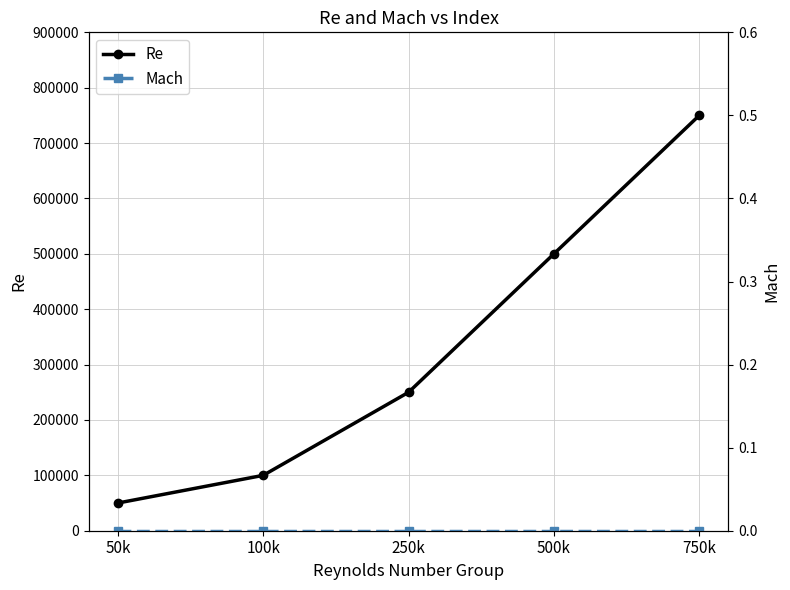

True or false: Mach and Re intersect in this chart.

False